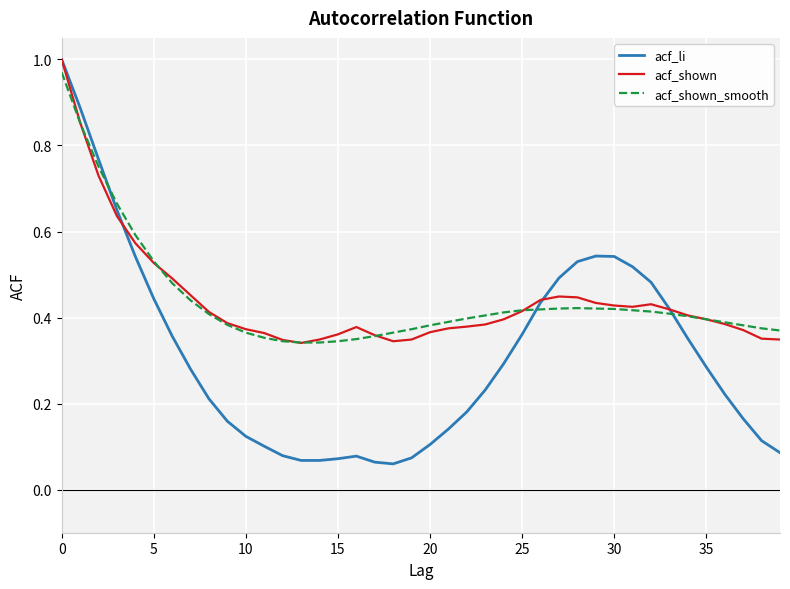

How many categories are shown in the chart?

40